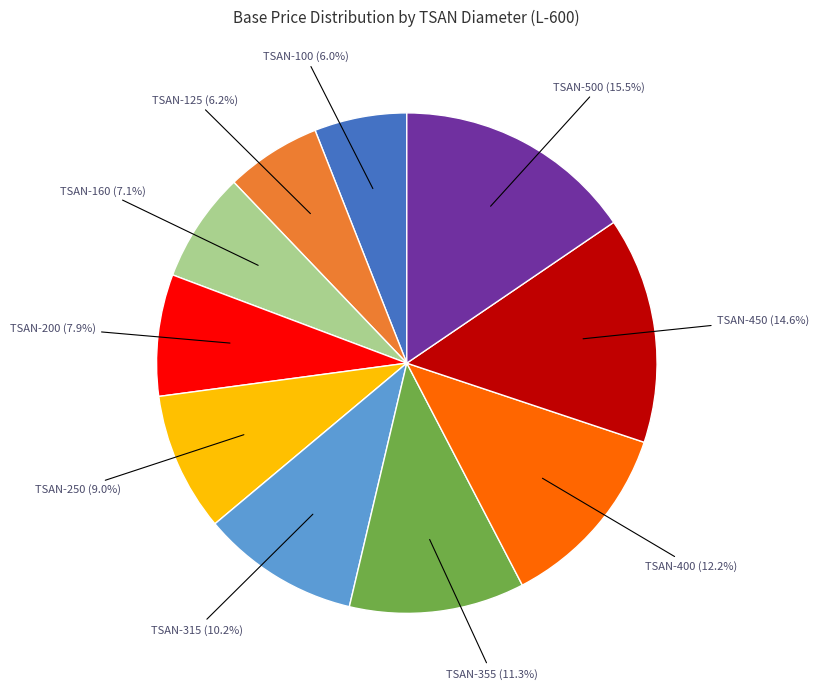

What portion of the pie excludes TSAN-355?

88.7%